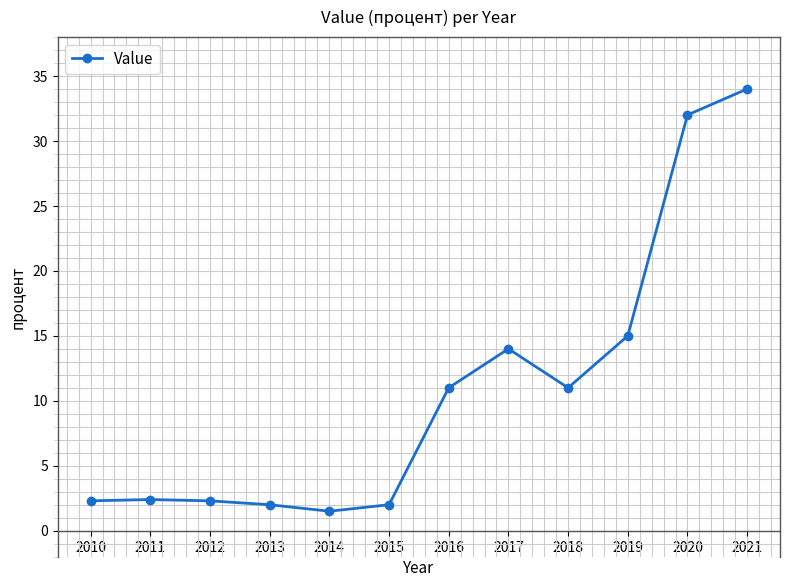

True or false: there are more than 0 points higher than both neighbors.

True